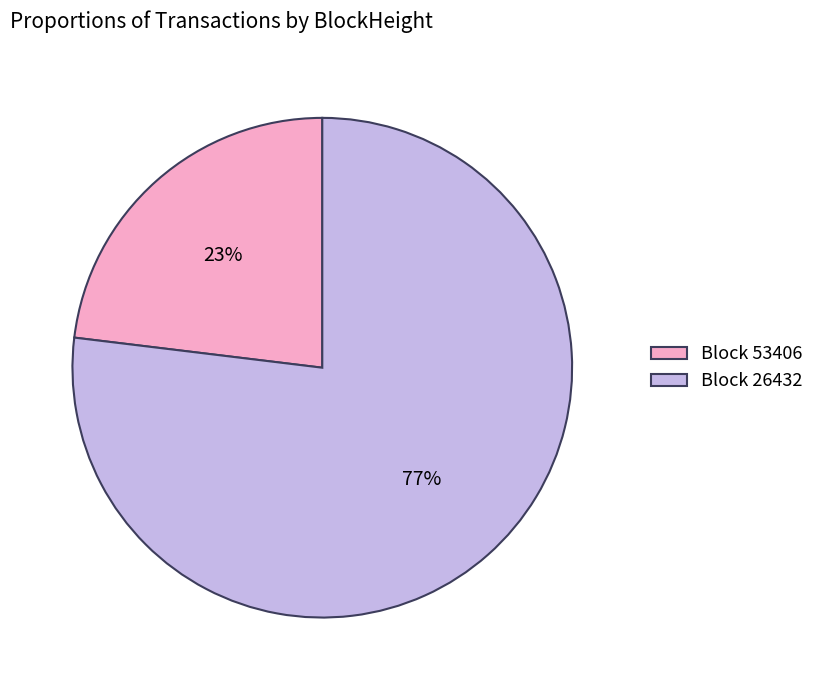

To the nearest percent, what percentage of the pie is Block 26432?

77%